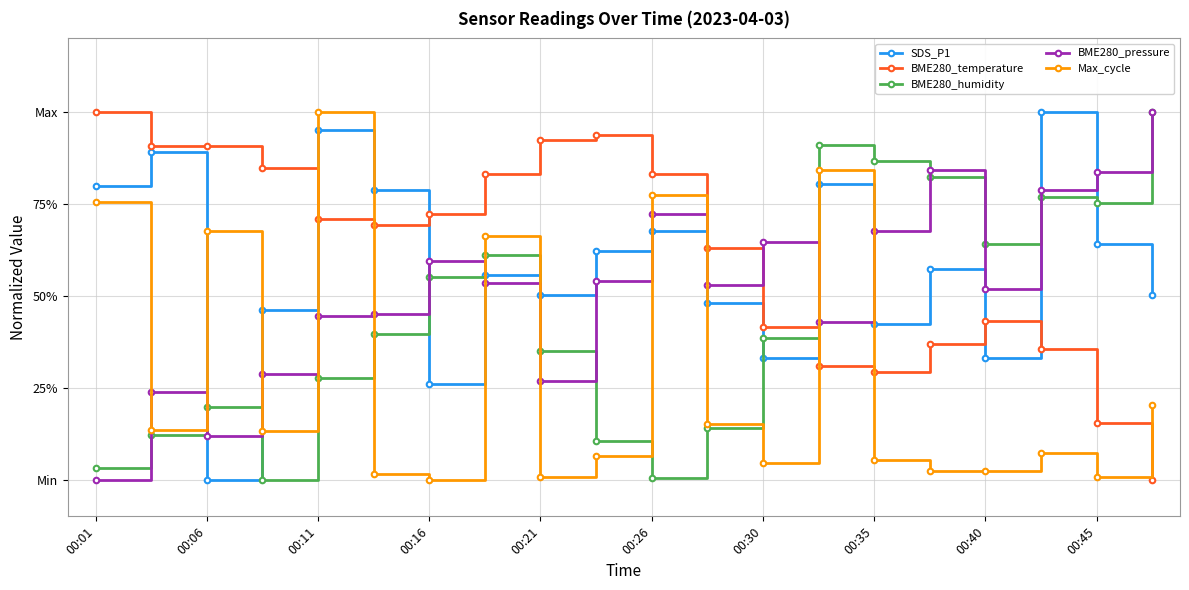

True or false: BME280_humidity and SDS_P1 intersect in this chart.

True